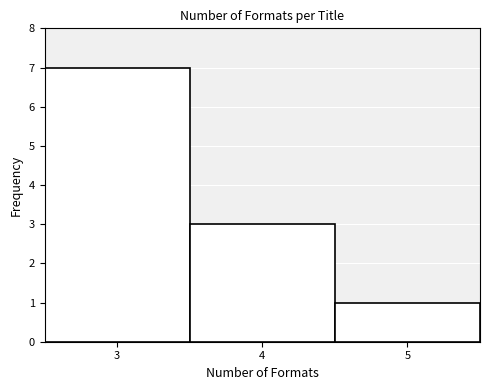

What is the height of the bar covering 3.5 to 4.5 on the x-axis? The values are not printed on the chart, so give them approximately, as read against the axis.

3